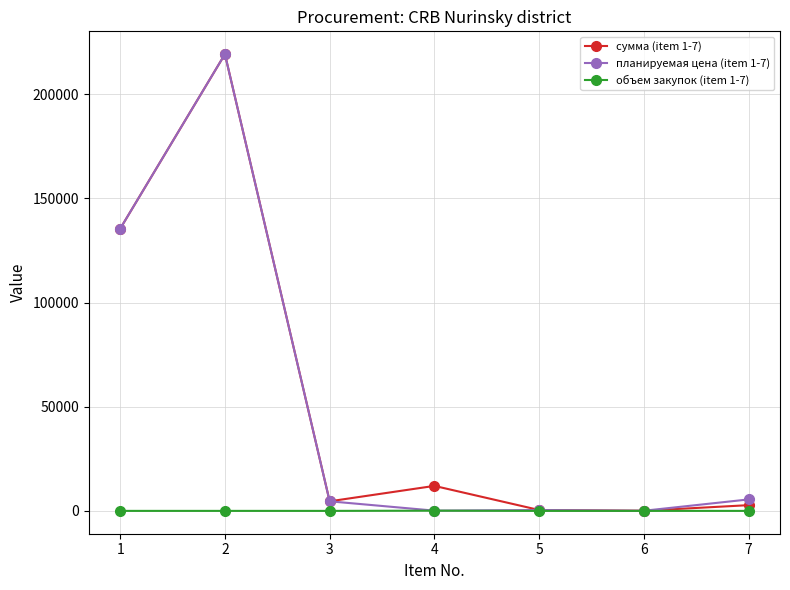

Is the value of сумма (item 1-7) at 2 greater than the value of планируемая цена (item 1-7) at 6?

Yes